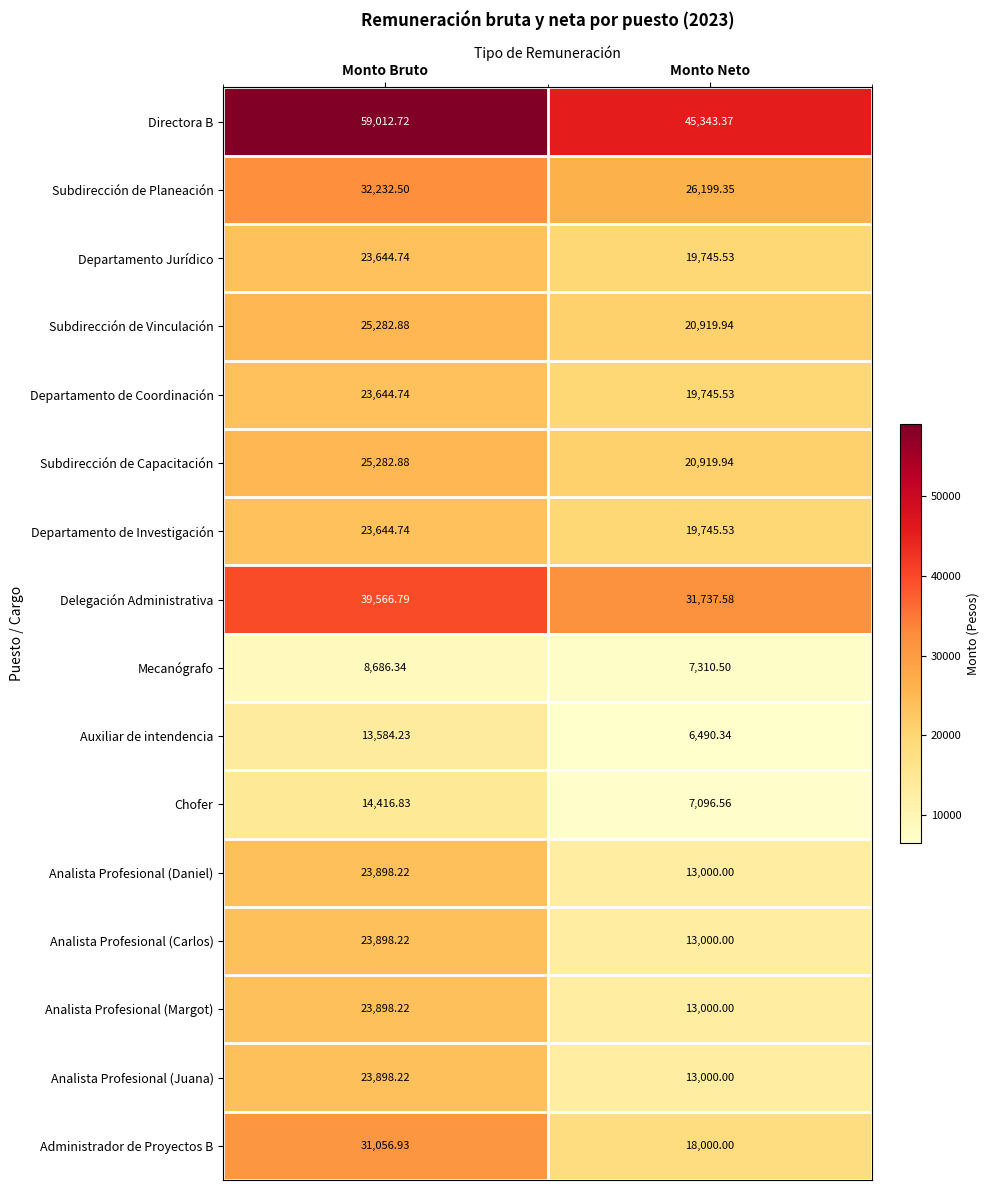

At which category is the sum across all series the highest?

Monto Bruto